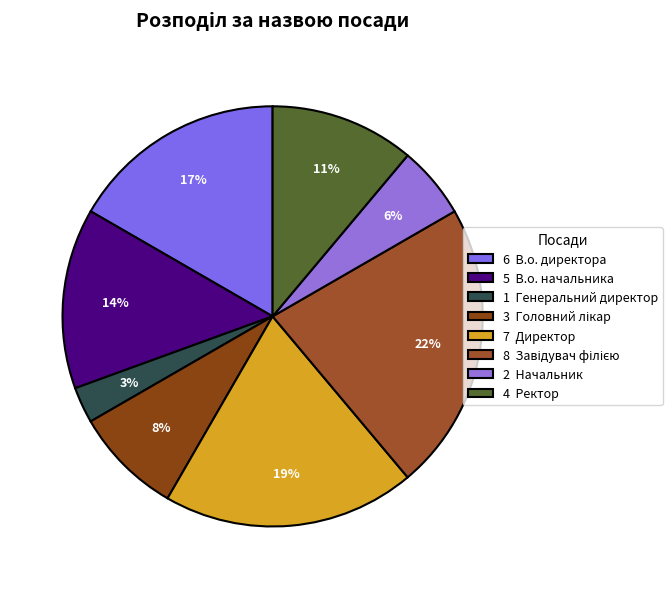

Count the number of slices in the pie.

8